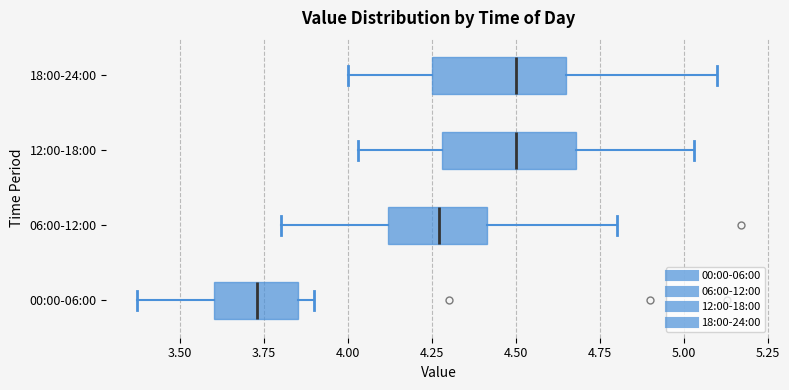

Reading bottom to top, read every box against the x-axis: the position of its median line, the range the box covers, and the ends of its whiskers. The values are not printed on the chart, so give them approximately, as read against the axis.

00:00-06:00: median 3.75, box 3.60 to 3.85, whiskers 3.35 to 3.90
06:00-12:00: median 4.25, box 4.10 to 4.40, whiskers 3.80 to 4.80
12:00-18:00: median 4.50, box 4.30 to 4.70, whiskers 4.05 to 5.05
18:00-24:00: median 4.50, box 4.25 to 4.65, whiskers 4.00 to 5.10